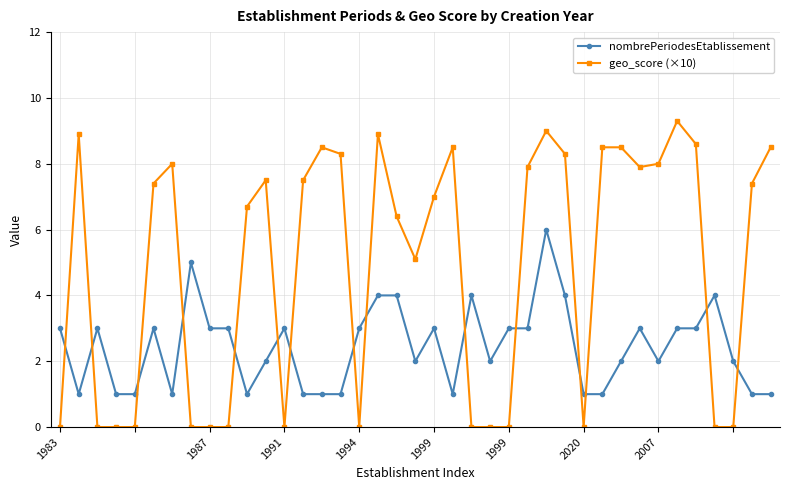

List the series in order of their overall mean, lowest first.

nombrePeriodesEtablissement, geo_score (×10)